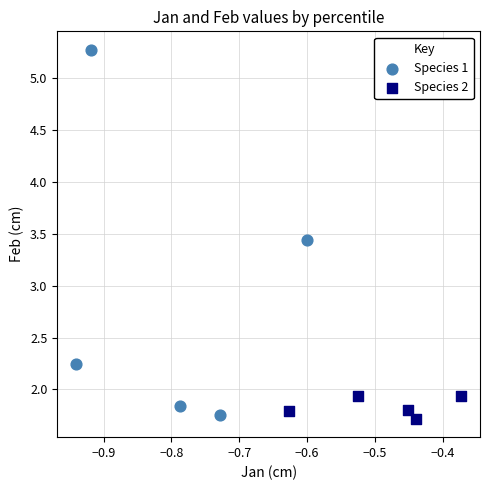

Which series has the widest spread of Y values?

Species 1